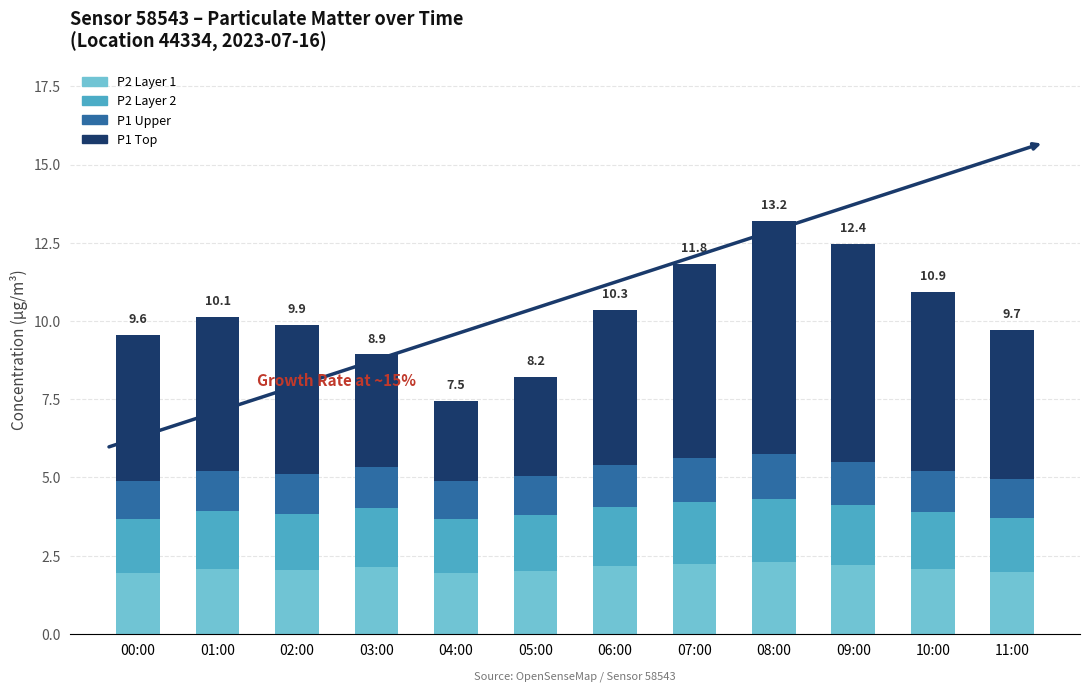

How many series are shown in this chart?

4